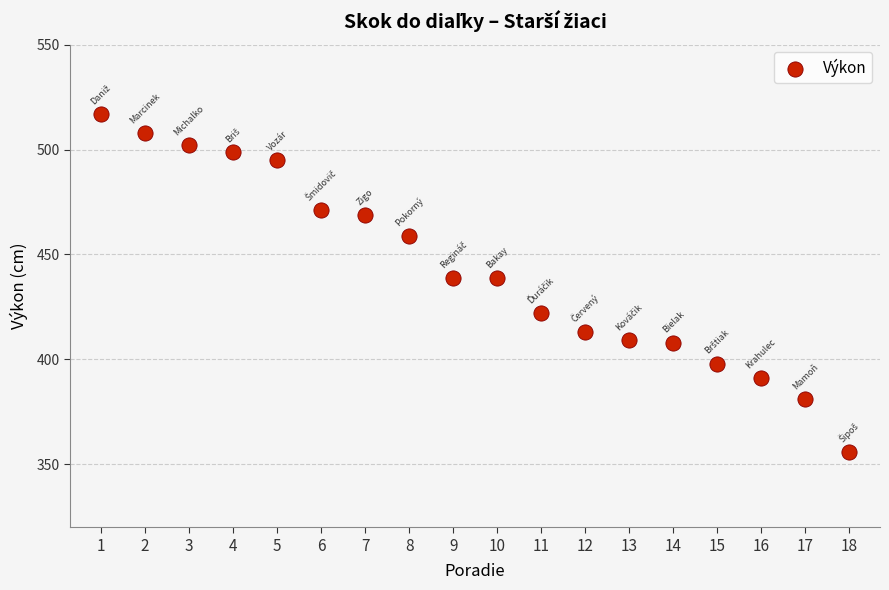

What is the range of X values (max minus min)?

17